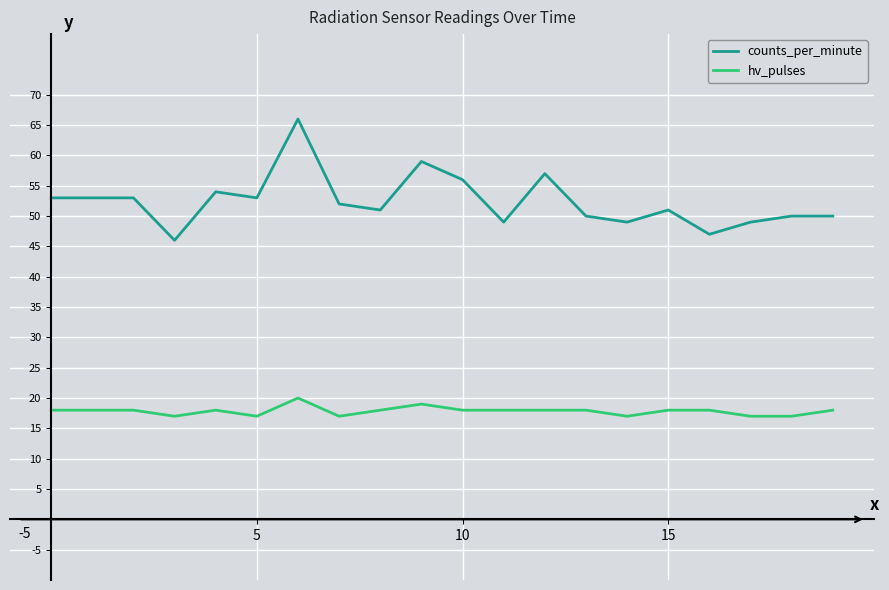

How many categories are shown in the chart?

20